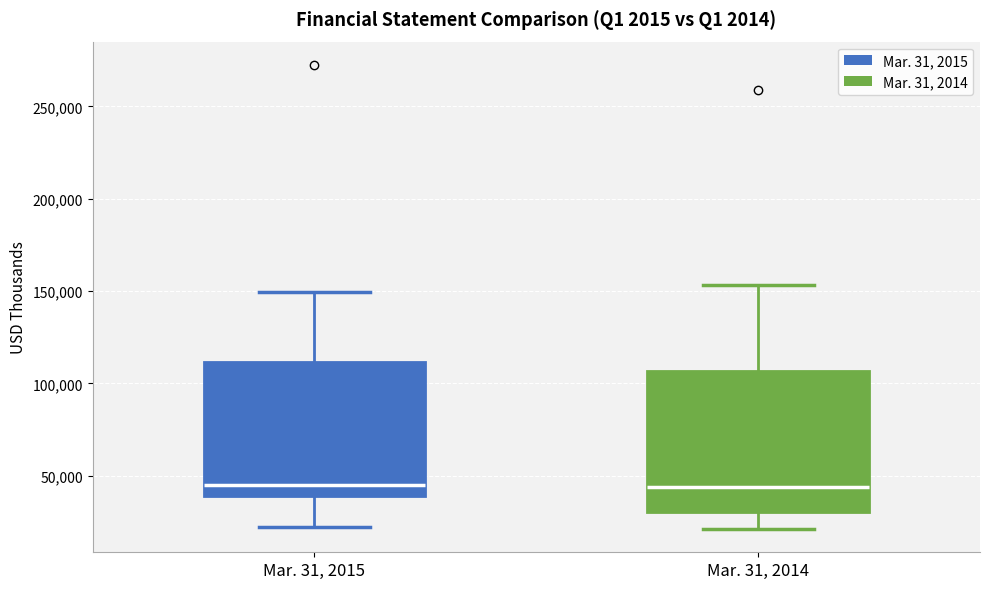

Reading left to right, transcribe this box plot: for each box, give where its median line is, the range the box spans, and where its two whiskers end, as read against the y-axis. The values are not printed on the chart, so give them approximately, as read against the axis.

Mar. 31, 2015: median 45000, box 40000 to 110000, whiskers 20000 to 150000
Mar. 31, 2014: median 45000, box 30000 to 105000, whiskers 20000 to 155000